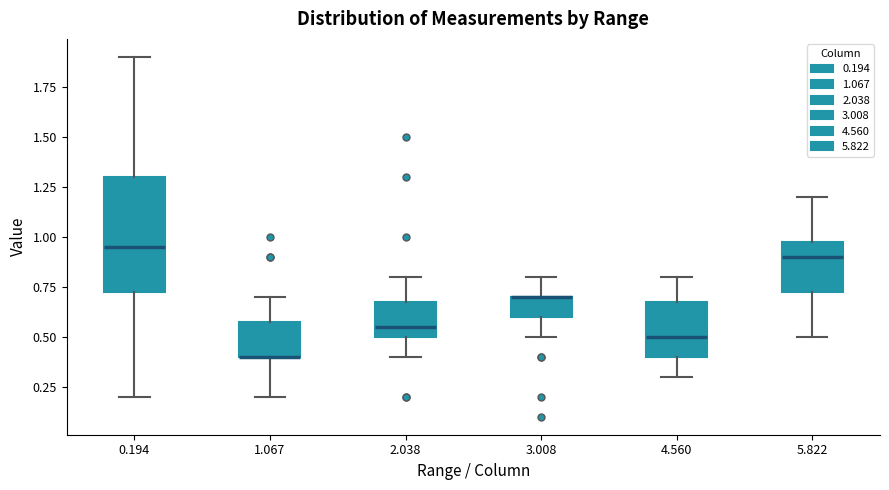

Which box is the tallest, from its lower edge to its upper edge?

0.194